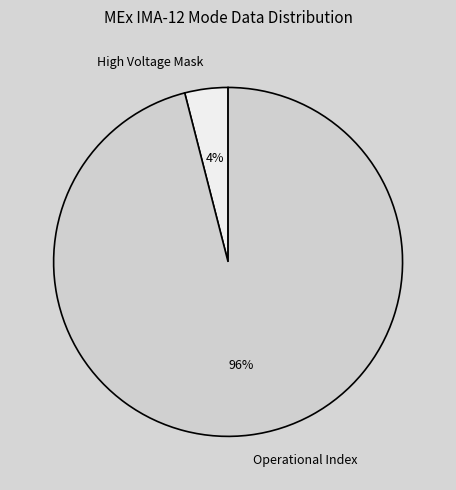

To the nearest percent, what is the average slice percentage?

50%